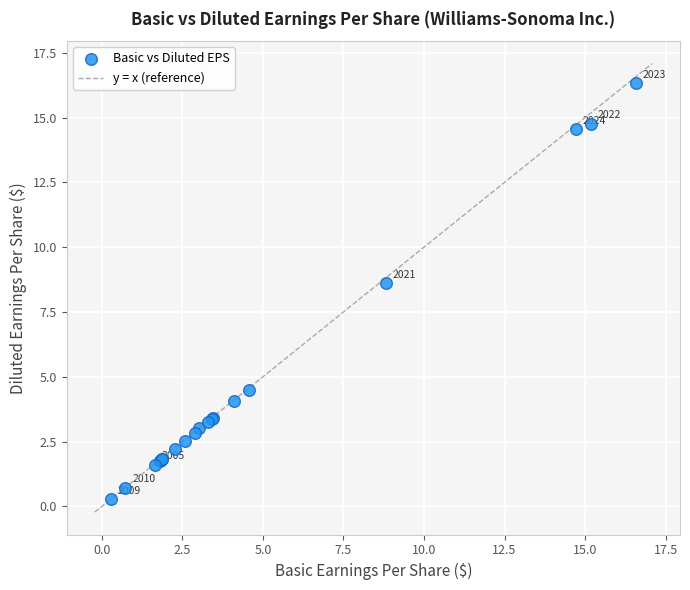

What Y value in the scatter plot is closest to 8?

8.6